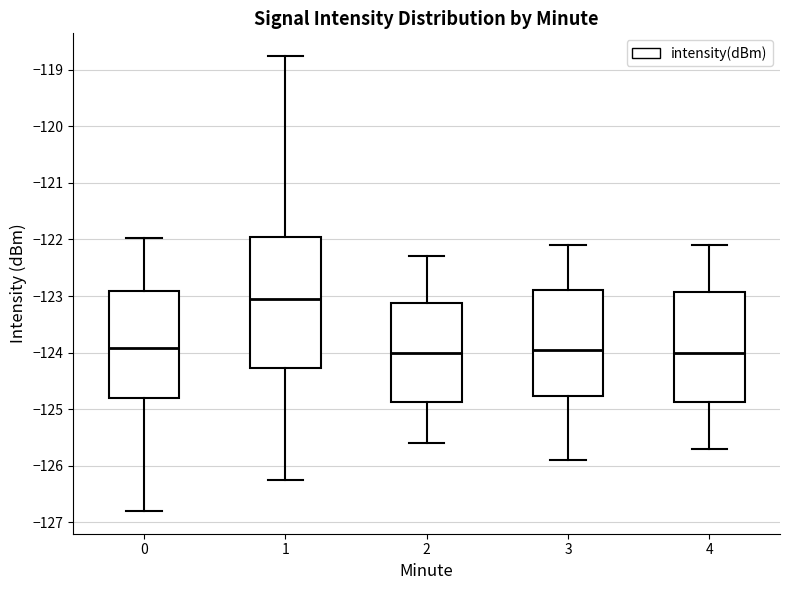

Which box has the highest median line?

1